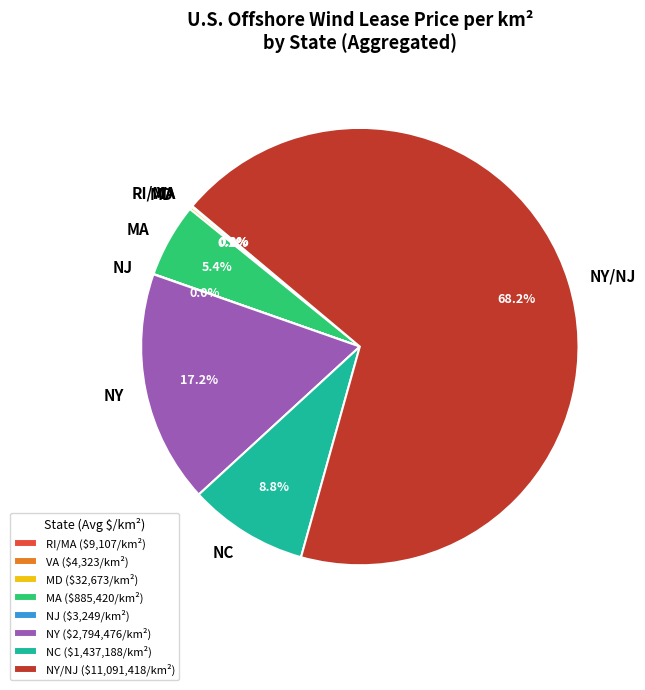

Is there any slice that represents more than half of the pie?

Yes